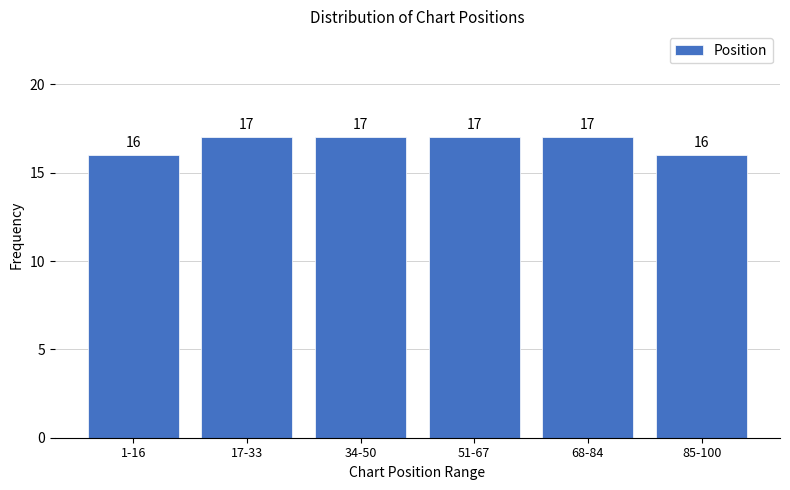

Reading left to right, list all the values displayed in this chart.

16	17	17	17	17	16